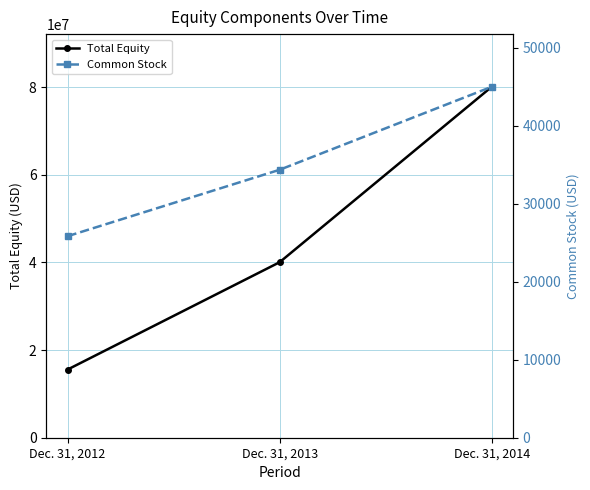

Where is Common Stock nearest to the value 35397?

Dec. 31, 2013